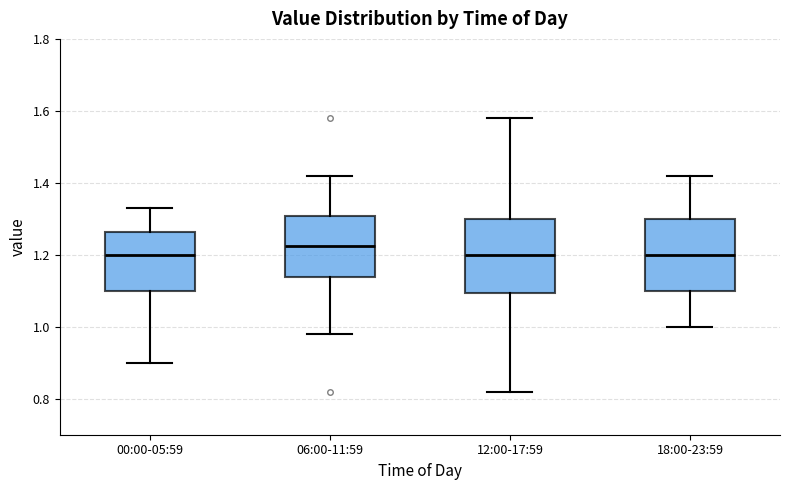

Which box has the highest median line?

06:00-11:59